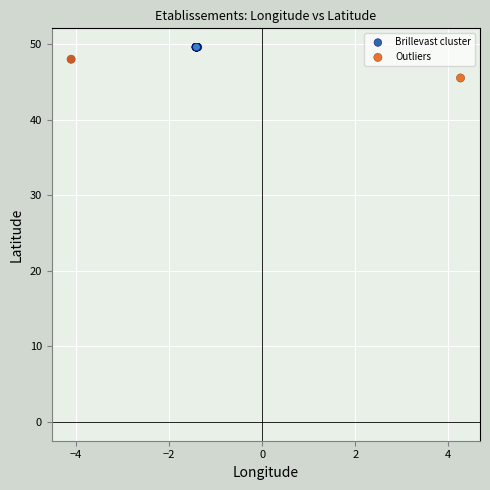

Which series contains the lowest Y value?

Outliers